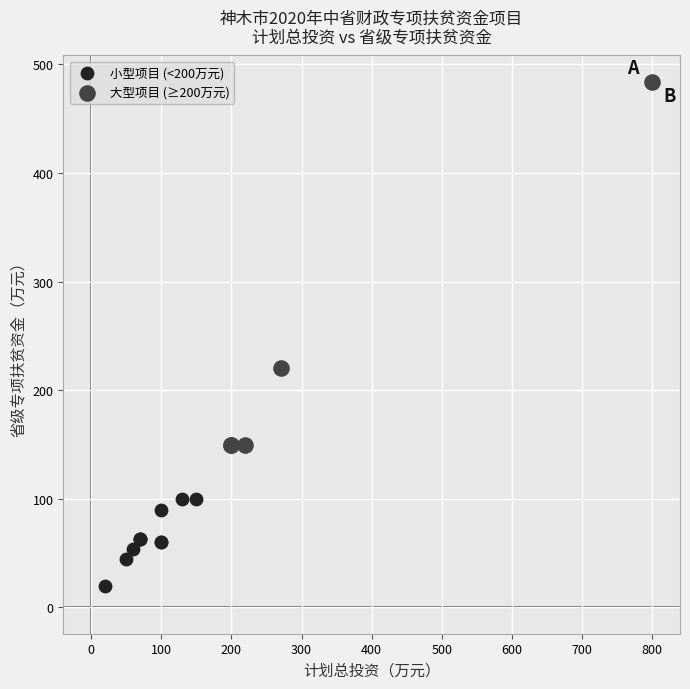

What are all the series names shown in the legend?

小型项目 (<200万元), 大型项目 (≥200万元)